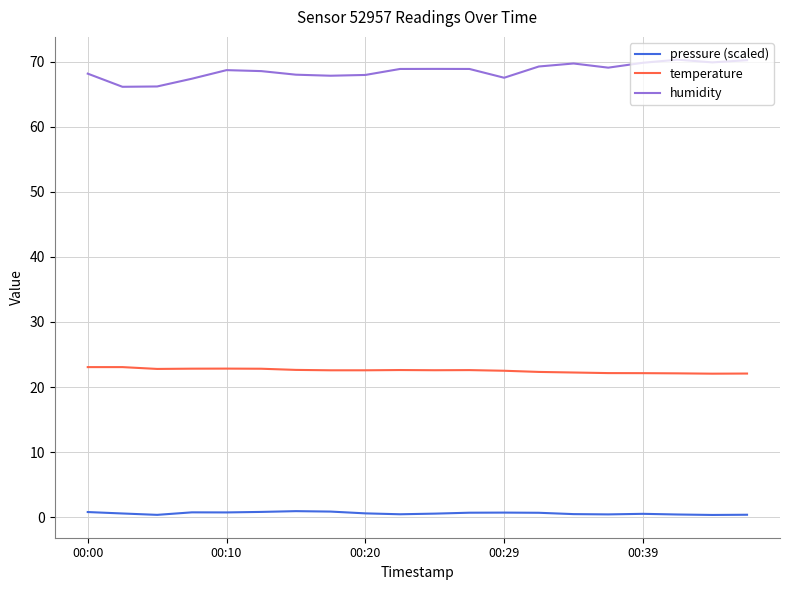

Is this an area chart (filled region under the line)?

No